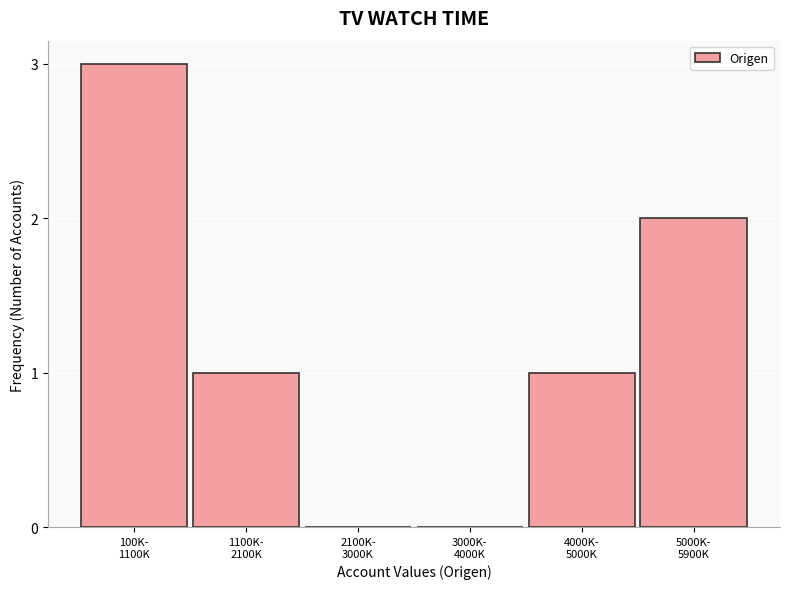

What is the sum of all values?

7